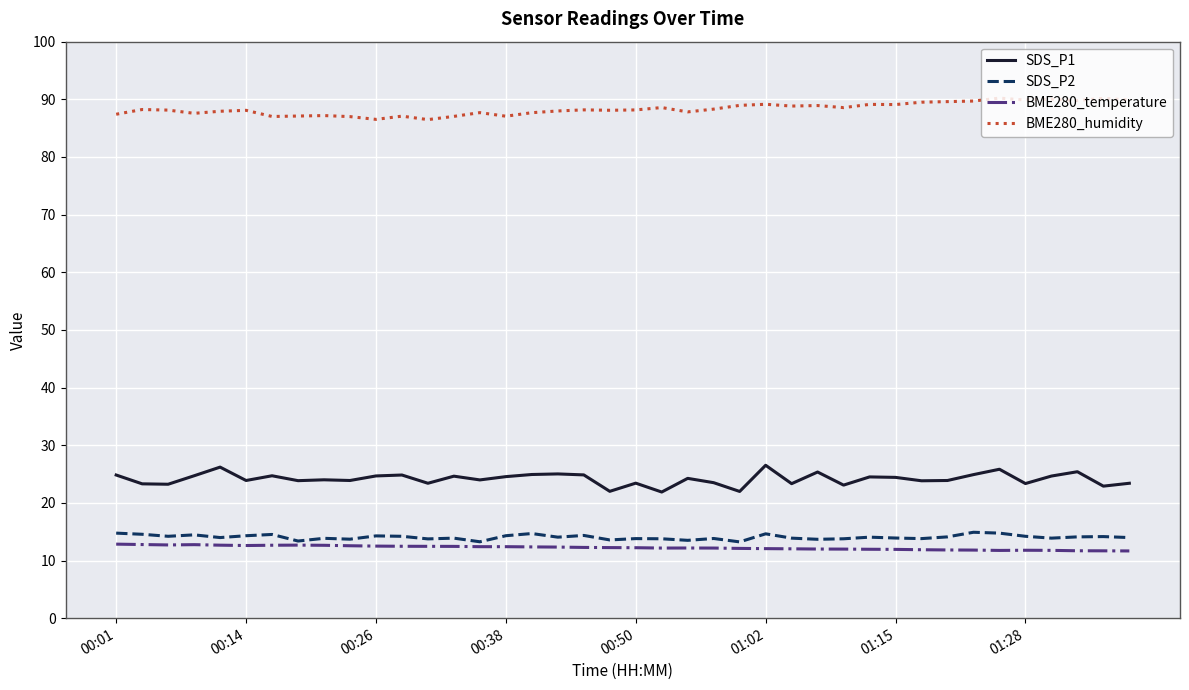

True or false: SDS_P1 and BME280_temperature cross at least once.

False